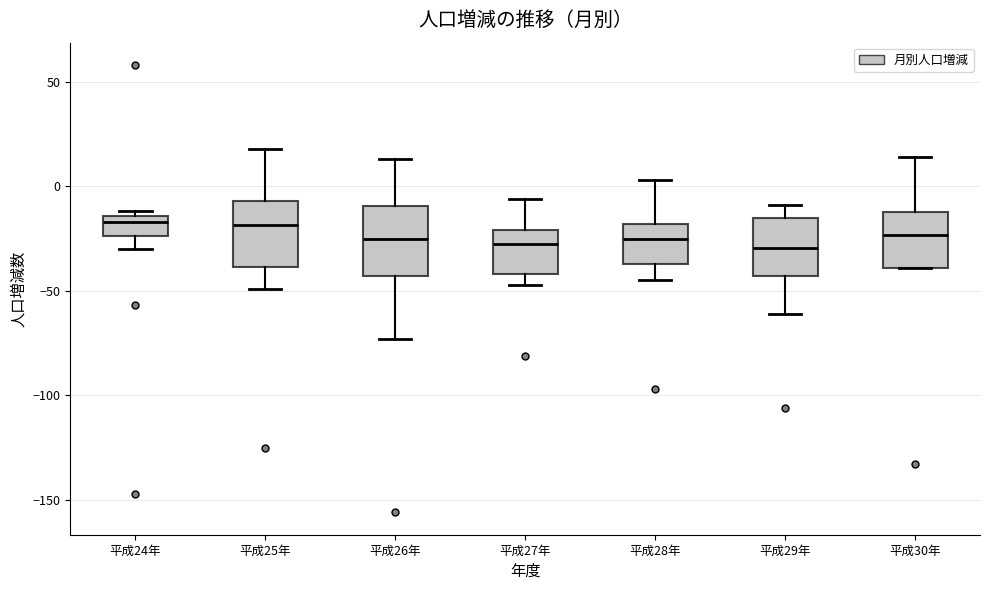

Reading left to right, transcribe this box plot: for each box, give where its median line is, the range the box spans, and where its two whiskers end, as read against the y-axis. The values are not printed on the chart, so give them approximately, as read against the axis.

平成24年: median -15 (just below the box's upper edge), box -25 to -15, whiskers -30 to -10
平成25年: median -20, box -40 to -5, whiskers -50 to 20
平成26年: median -25, box -45 to -10, whiskers -75 to 15
平成27年: median -25, box -40 to -20, whiskers -45 to -5
平成28年: median -25, box -35 to -20, whiskers -45 to 5
平成29年: median -30, box -45 to -15, whiskers -60 to -10
平成30年: median -25, box -40 to -10, whiskers -40 to 15